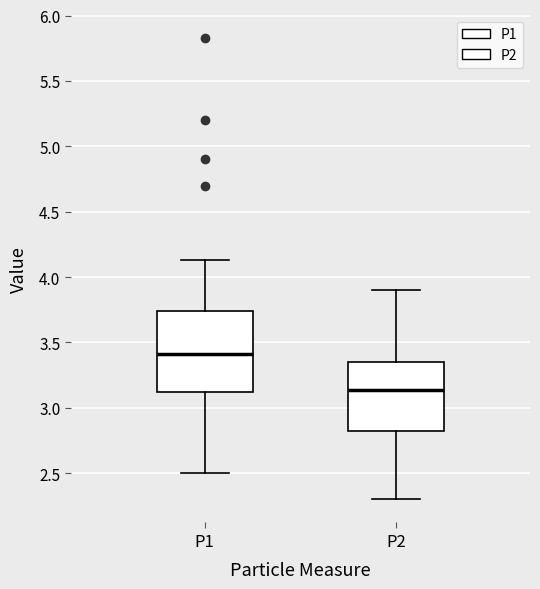

Reading left to right, transcribe this box plot: for each box, give where its median line is, the range the box spans, and where its two whiskers end, as read against the y-axis. The values are not printed on the chart, so give them approximately, as read against the axis.

P1: median 3.40, box 3.10 to 3.75, whiskers 2.50 to 4.15
P2: median 3.15, box 2.80 to 3.35, whiskers 2.30 to 3.90